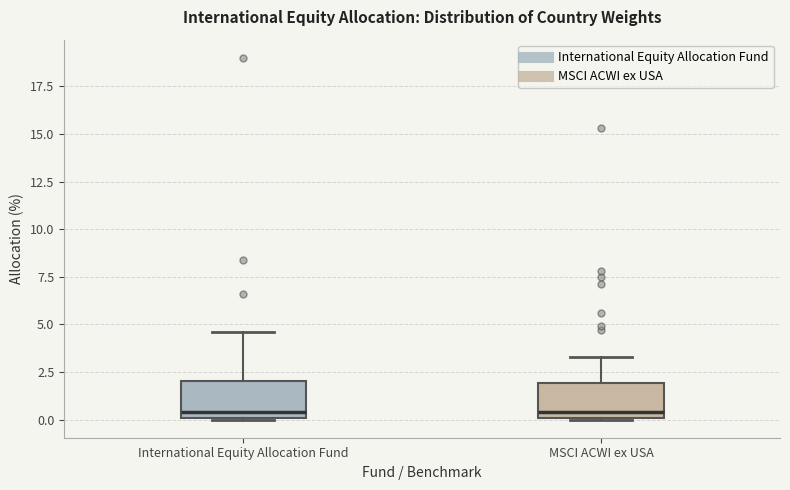

Reading left to right, read every box against the y-axis: the position of its median line, the range the box covers, and the ends of its whiskers. The values are not printed on the chart, so give them approximately, as read against the axis.

International Equity Allocation Fund: median 0.5, box 0.0 to 2.0, whiskers 0.0 to 4.5
MSCI ACWI ex USA: median 0.5, box 0.0 to 2.0, whiskers 0.0 to 3.5